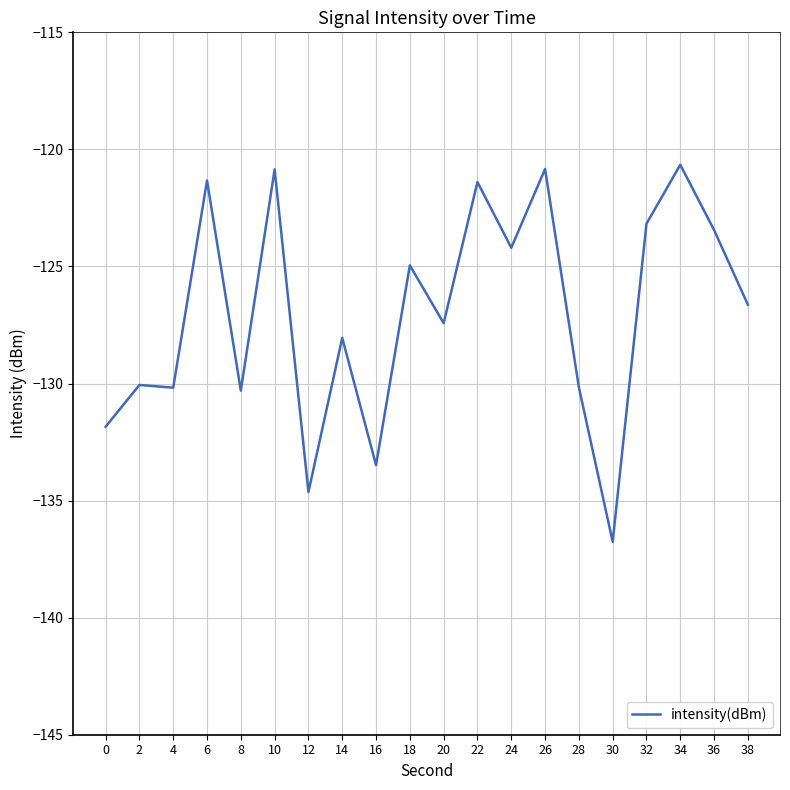

What is the difference between the maximum and minimum values?

16.1